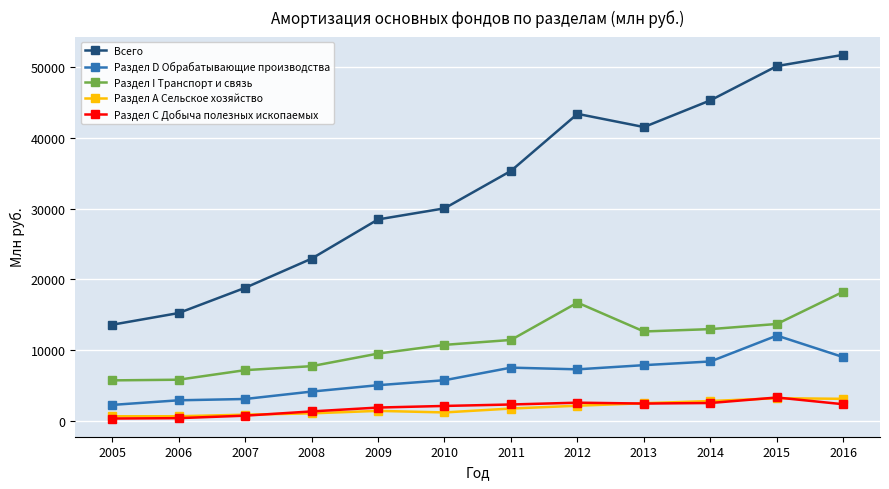

What are all the series names shown in the legend?

Всего, Раздел D Обрабатывающие производства, Раздел I Транспорт и связь, Раздел А Сельское хозяйство, Раздел С Добыча полезных ископаемых